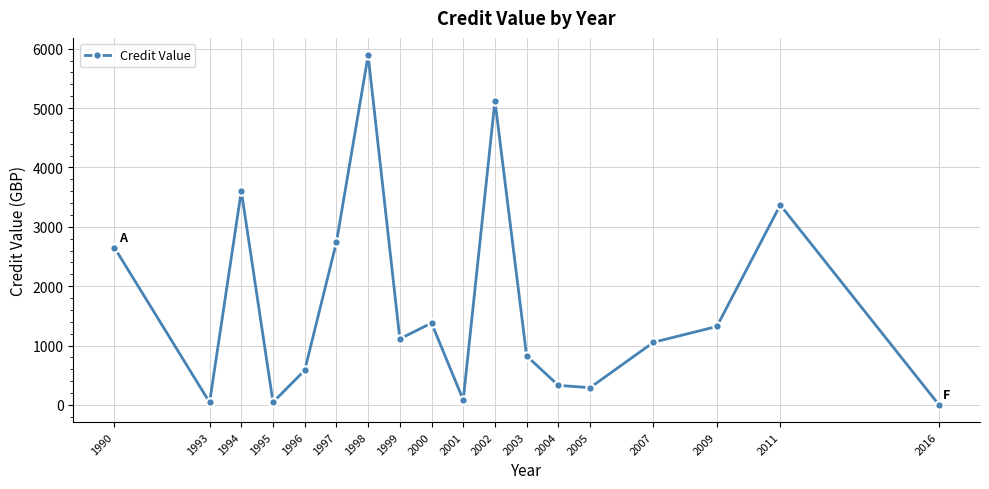

Approximately how many times larger is the value at 2002 compared to 1994?

1.4